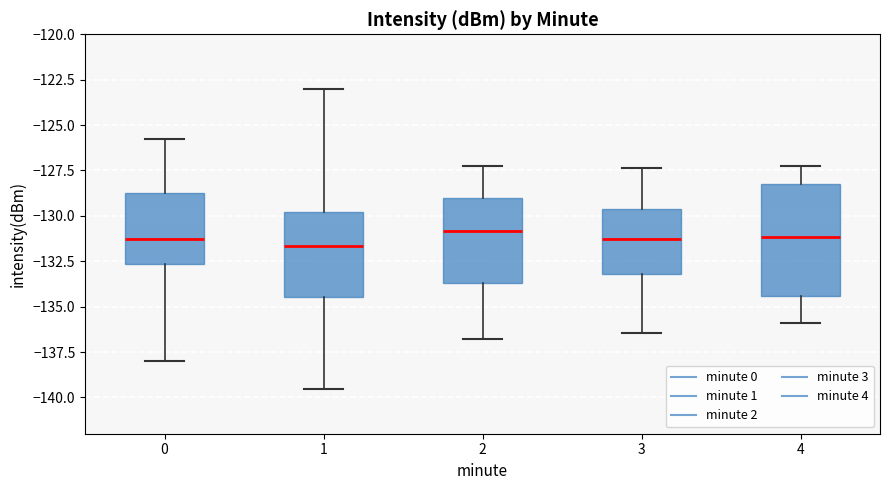

Reading left to right, read every box against the y-axis: the position of its median line, the range the box covers, and the ends of its whiskers. The values are not printed on the chart, so give them approximately, as read against the axis.

0: median -131.5, box -132.5 to -128.5, whiskers -138.0 to -126.0
1: median -131.5, box -134.5 to -130.0, whiskers -139.5 to -123.0
2: median -131.0, box -133.5 to -129.0, whiskers -137.0 to -127.0
3: median -131.5, box -133.0 to -129.5, whiskers -136.5 to -127.5
4: median -131.0, box -134.5 to -128.5, whiskers -136.0 to -127.0